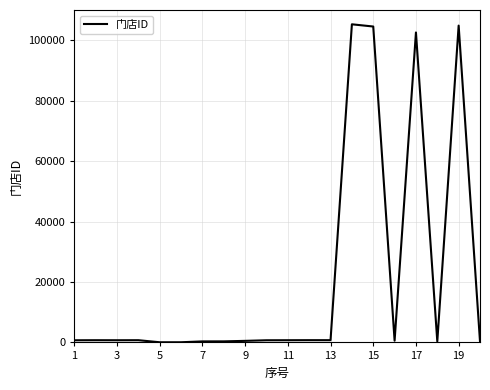

What is the greatest value displayed?

105267